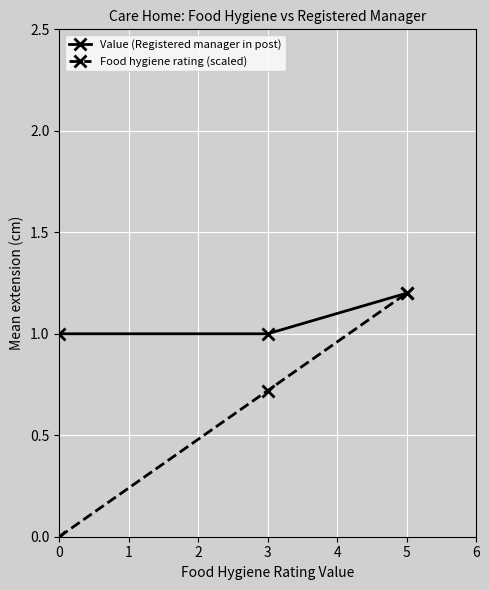

Reading left to right, what are all the values shown in this chart?

Value (Registered manager in post): 0=1.0	3=1.0	5=1.2
Food hygiene rating (scaled): 0=0.0	3=0.7	5=1.2